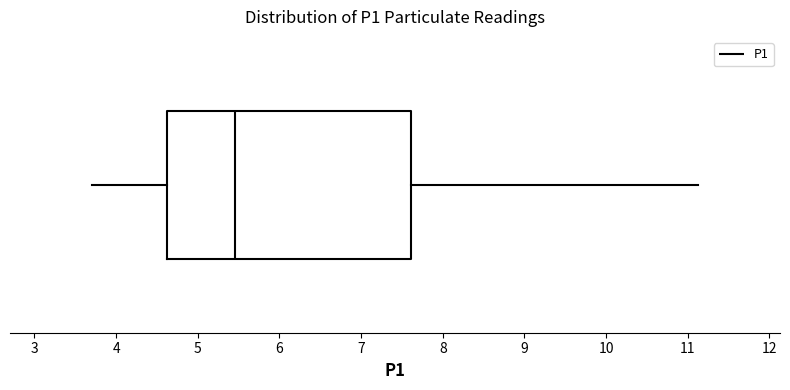

Transcribe this box plot: give where the median line is, the range the box spans, and where the two whiskers end, as read against the x-axis. The values are not printed on the chart, so give them approximately, as read against the axis.

median 5.5, box 4.6 to 7.6, whiskers 3.7 to 11.1